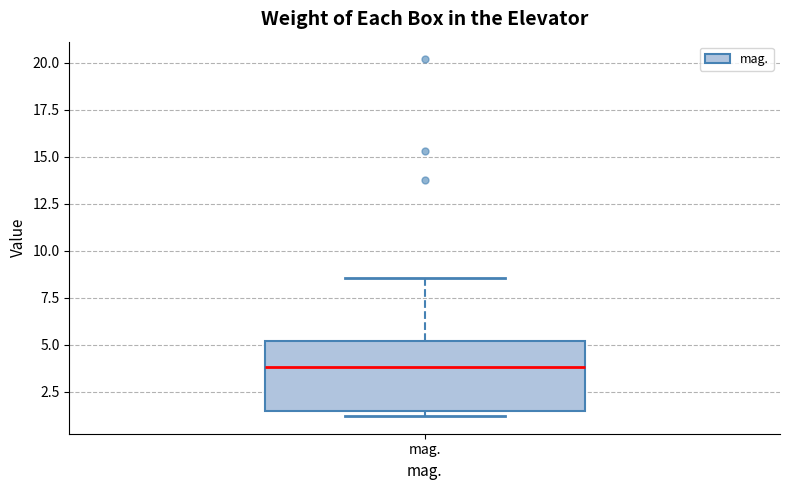

Read this box plot against the y-axis: the position of the median line, the range covered by the box, and the ends of both whiskers. The values are not printed on the chart, so give them approximately, as read against the axis.

median 4.0, box 1.5 to 5.0, whiskers 1.0 to 8.5